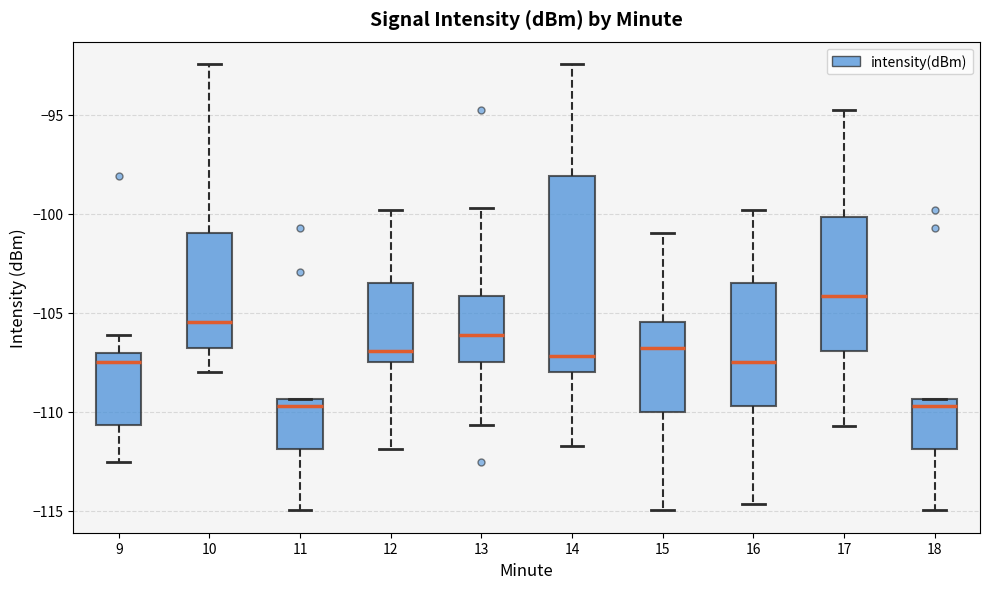

Reading left to right, transcribe this box plot: for each box, give where its median line is, the range the box spans, and where its two whiskers end, as read against the y-axis. The values are not printed on the chart, so give them approximately, as read against the axis.

9: median -107.5, box -110.5 to -107.0, whiskers -112.5 to -106.0
10: median -105.5, box -107.0 to -101.0, whiskers -108.0 to -92.5
11: median -109.5 (just below the box's upper edge), box -112.0 to -109.5, whiskers -115.0 to -109.5
12: median -107.0, box -107.5 to -103.5, whiskers -112.0 to -100.0
13: median -106.0, box -107.5 to -104.0, whiskers -110.5 to -99.5
14: median -107.0, box -108.0 to -98.0, whiskers -111.5 to -92.5
15: median -107.0, box -110.0 to -105.5, whiskers -115.0 to -101.0
16: median -107.5, box -109.5 to -103.5, whiskers -114.5 to -100.0
17: median -104.0, box -107.0 to -100.0, whiskers -110.5 to -95.0
18: median -109.5 (just below the box's upper edge), box -112.0 to -109.5, whiskers -115.0 to -109.5